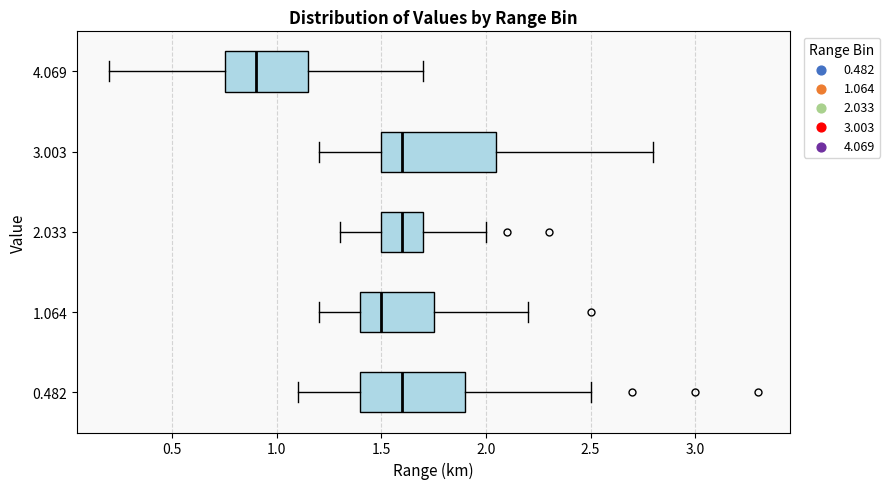

Reading bottom to top, transcribe this box plot: for each box, give where its median line is, the range the box spans, and where its two whiskers end, as read against the x-axis. The values are not printed on the chart, so give them approximately, as read against the axis.

0.482: median 1.60, box 1.40 to 1.90, whiskers 1.10 to 2.50
1.064: median 1.50, box 1.40 to 1.75, whiskers 1.20 to 2.20
2.033: median 1.60, box 1.50 to 1.70, whiskers 1.30 to 2.00
3.003: median 1.60, box 1.50 to 2.05, whiskers 1.20 to 2.80
4.069: median 0.90, box 0.75 to 1.15, whiskers 0.20 to 1.70